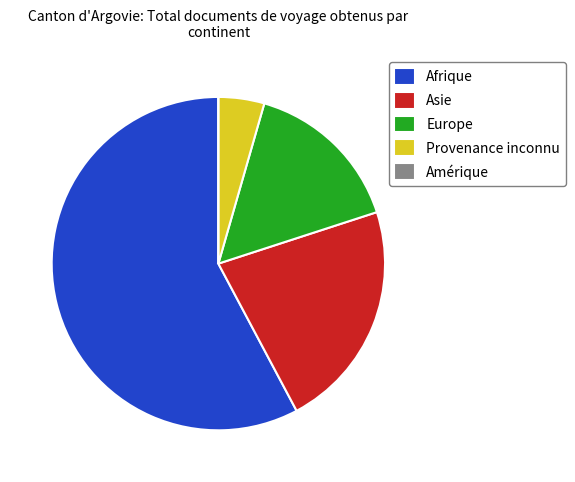

What is the ratio of the value at Afrique to the value at Asie?

2.6